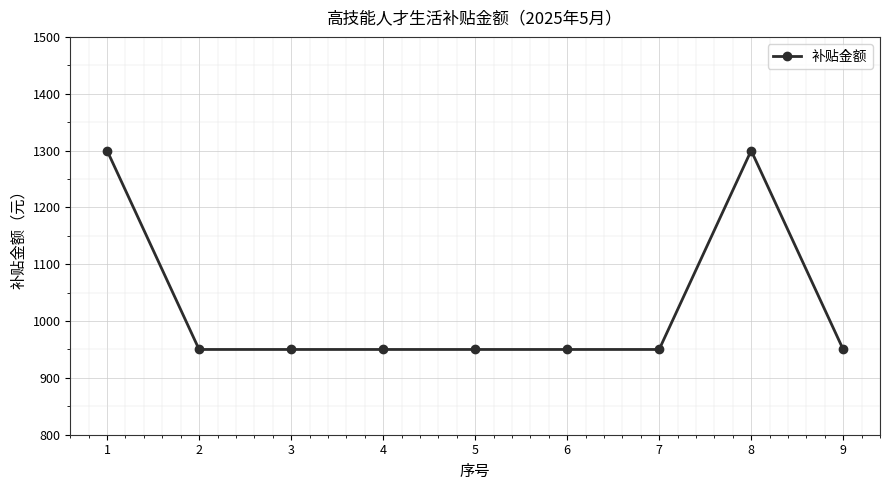

Is it true that the value at 1 is 894?

False